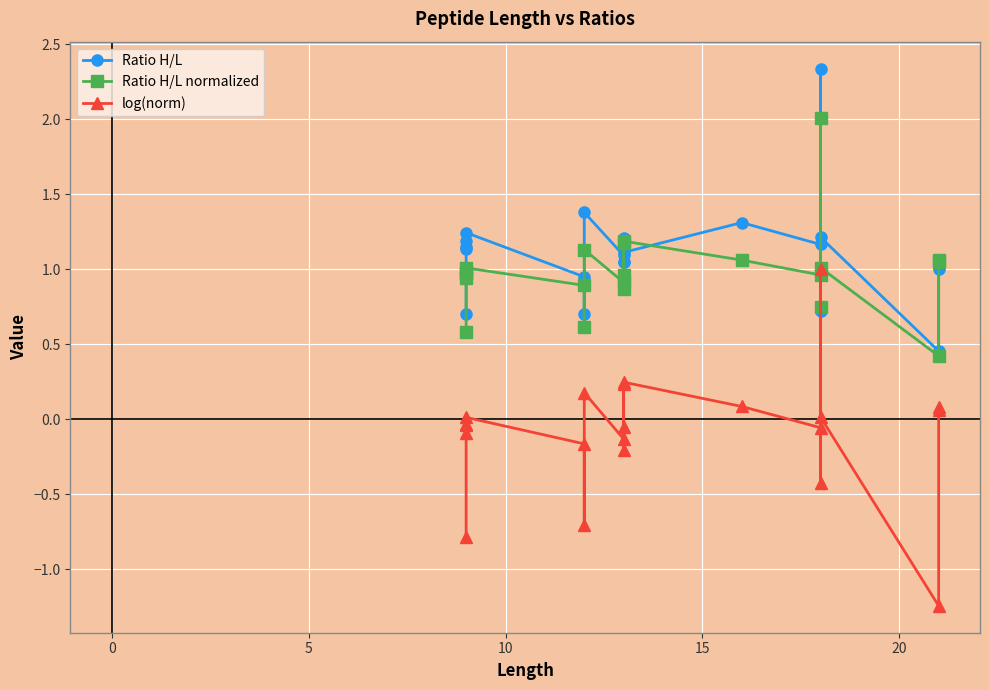

At how many categories does at least one series exceed 0?

21